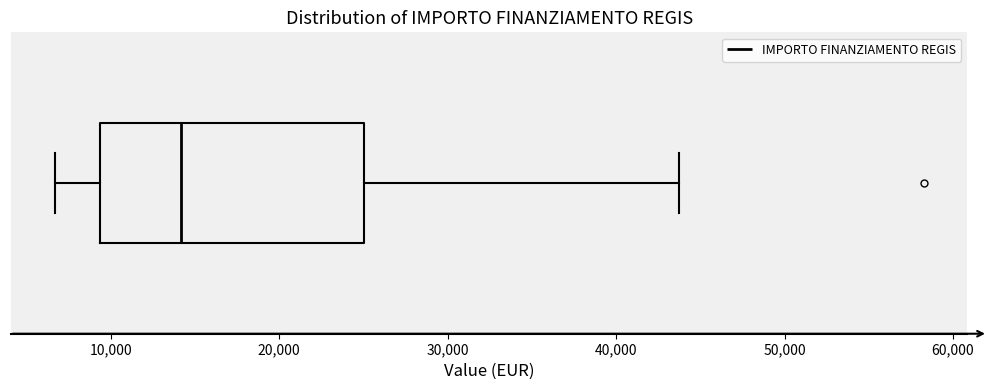

Transcribe this box plot: give where the median line is, the range the box spans, and where the two whiskers end, as read against the x-axis. The values are not printed on the chart, so give them approximately, as read against the axis.

median 14000, box 9000 to 25000, whiskers 7000 to 44000